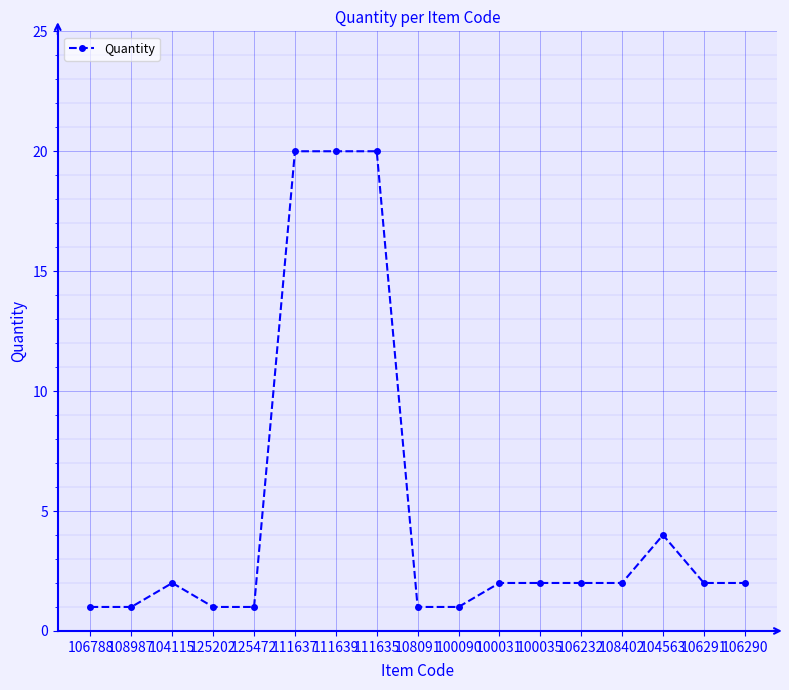

Where is the first local maximum?

104115